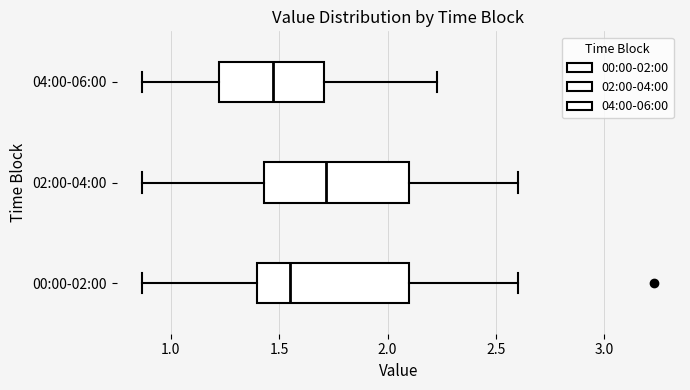

Reading bottom to top, read every box against the x-axis: the position of its median line, the range the box covers, and the ends of its whiskers. The values are not printed on the chart, so give them approximately, as read against the axis.

00:00-02:00: median 1.55, box 1.40 to 2.10, whiskers 0.85 to 2.60
02:00-04:00: median 1.70, box 1.45 to 2.10, whiskers 0.85 to 2.60
04:00-06:00: median 1.45, box 1.20 to 1.70, whiskers 0.85 to 2.25